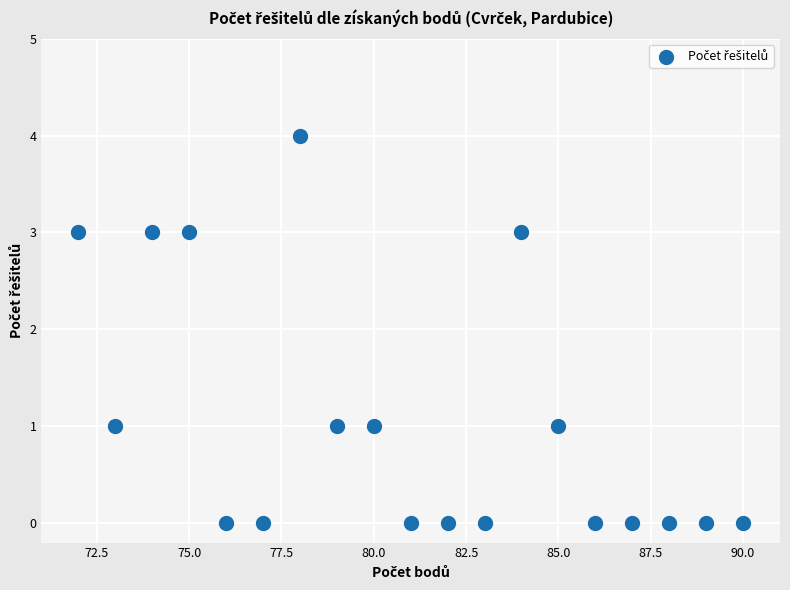

What is the range of Y values (max minus min)?

4